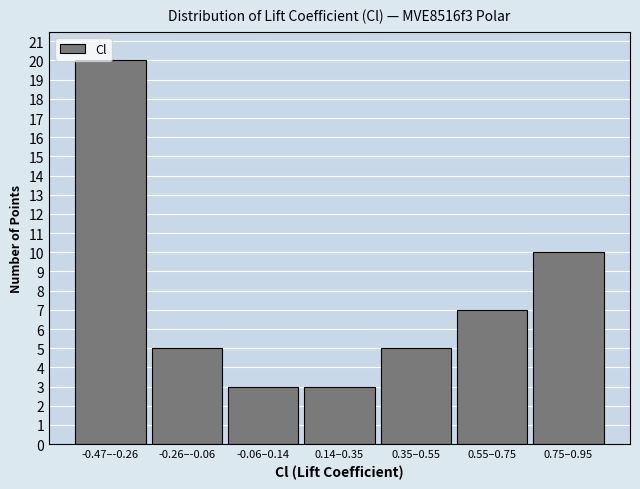

What is the difference between the values at 0.75–0.95 and 0.55–0.75?

3